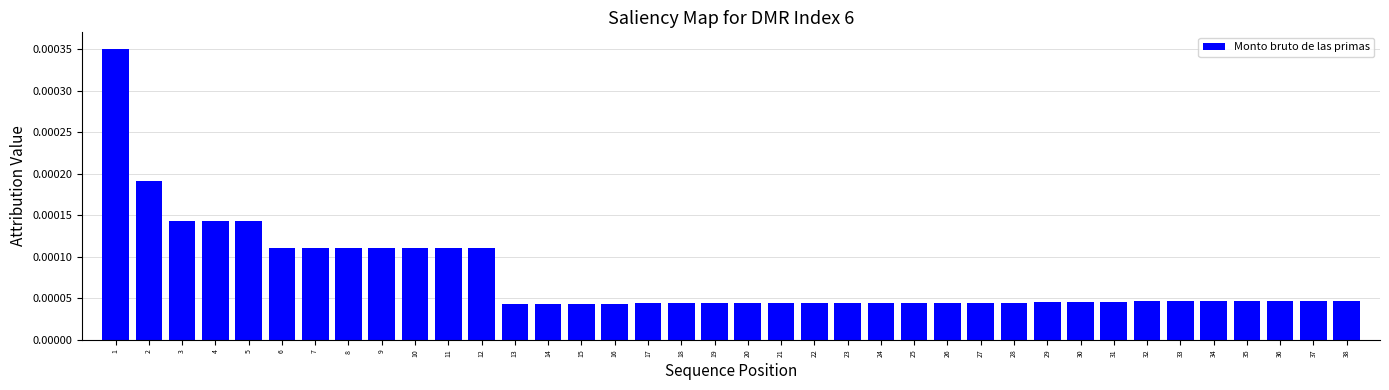

Between 5 and 26, which is larger?

5